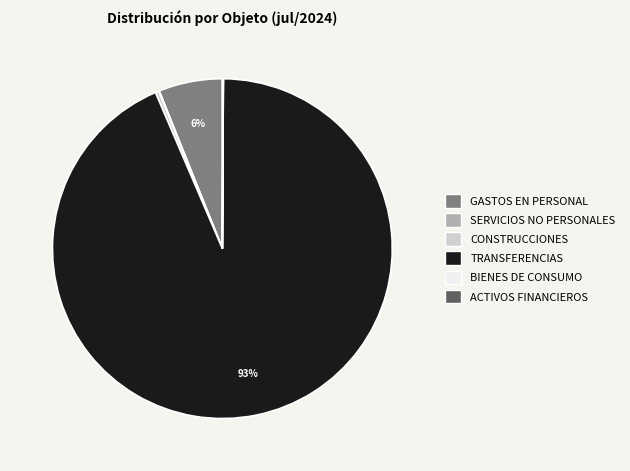

Which slice is the largest?

TRANSFERENCIAS